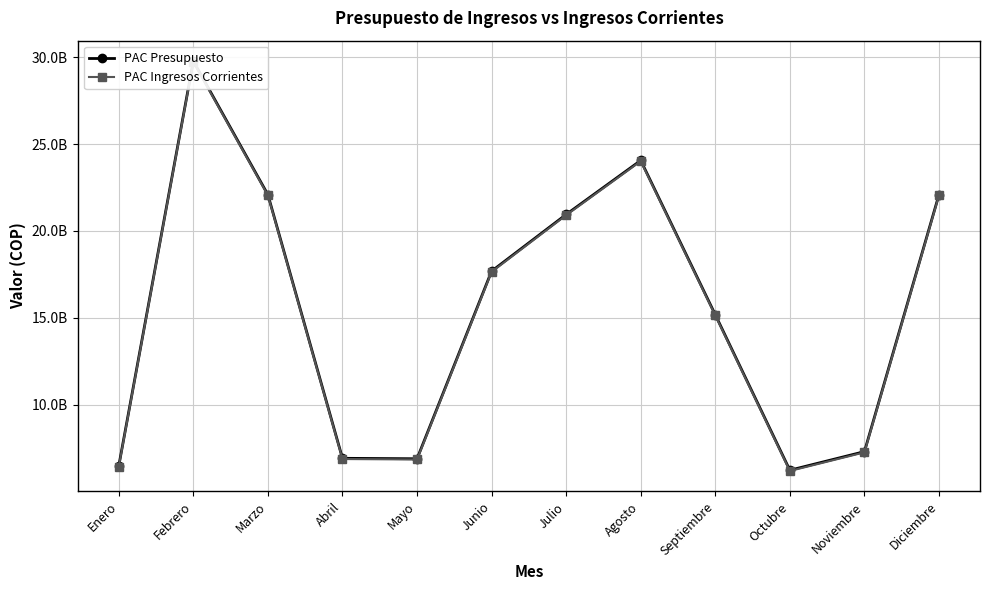

Which label corresponds to the largest value in the chart?

Febrero